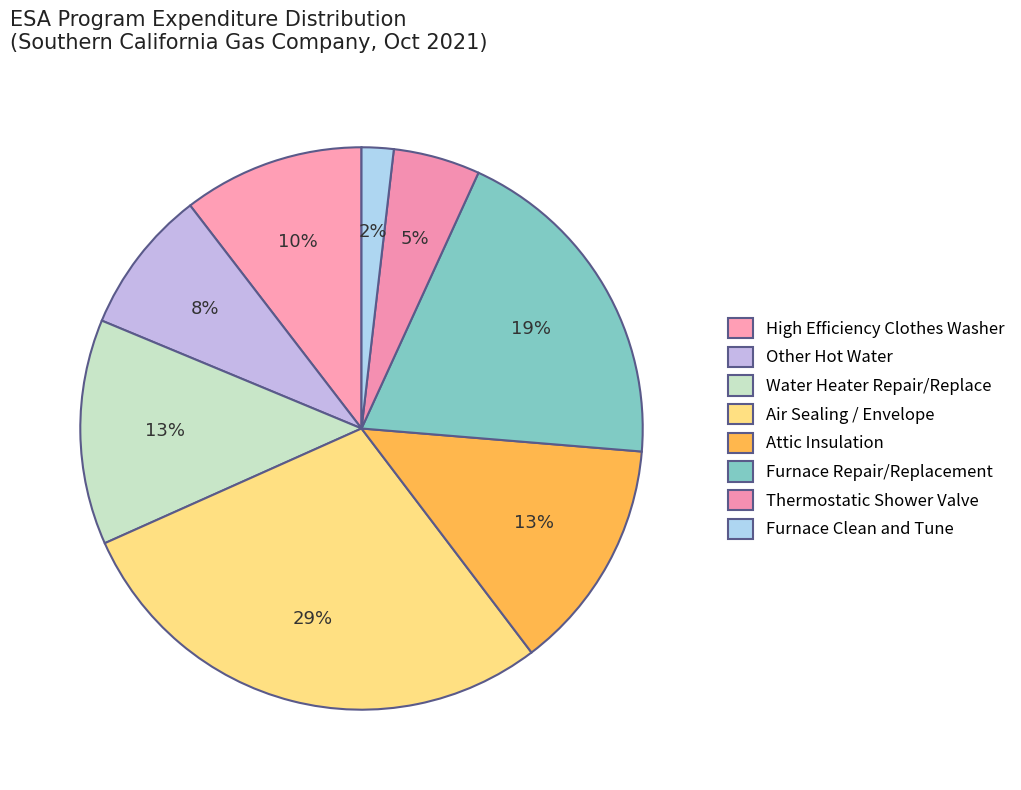

True or false: Furnace Repair/Replacement accounts for 19% of the total.

True